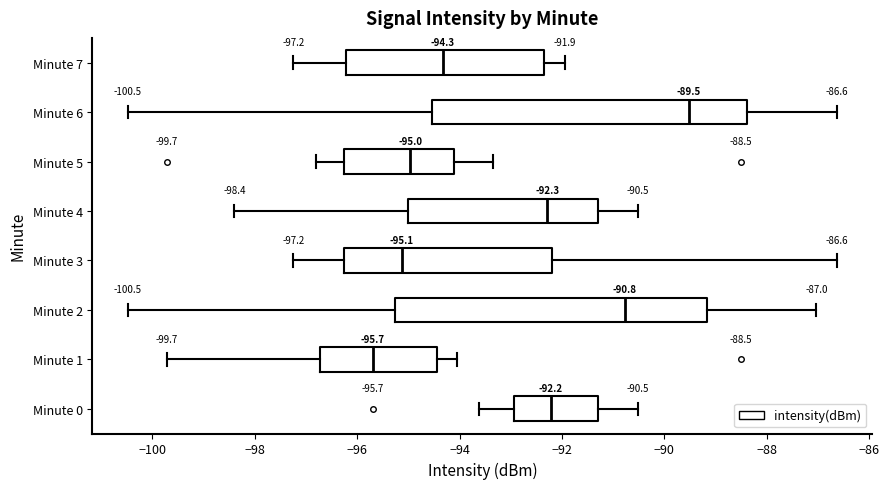

Which box has the furthest to the right median line?

Minute 6